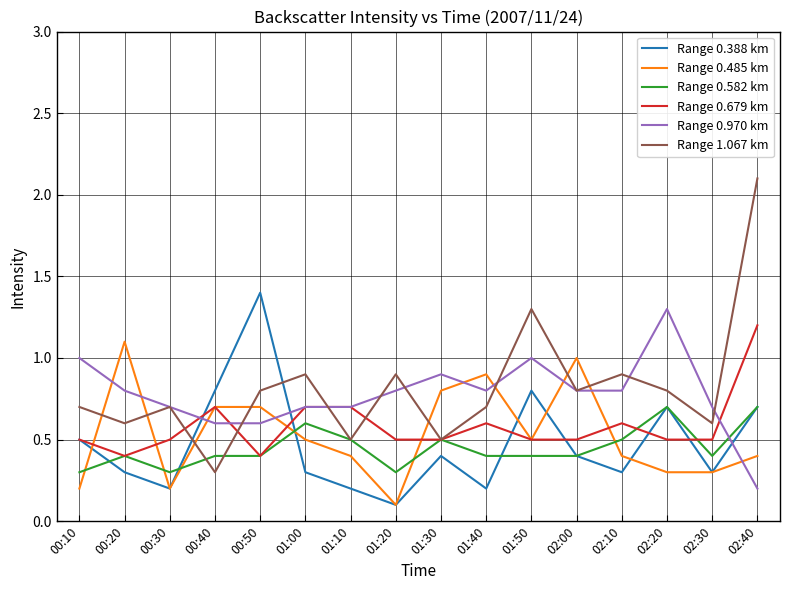

Which category has the highest value across all series?

02:40